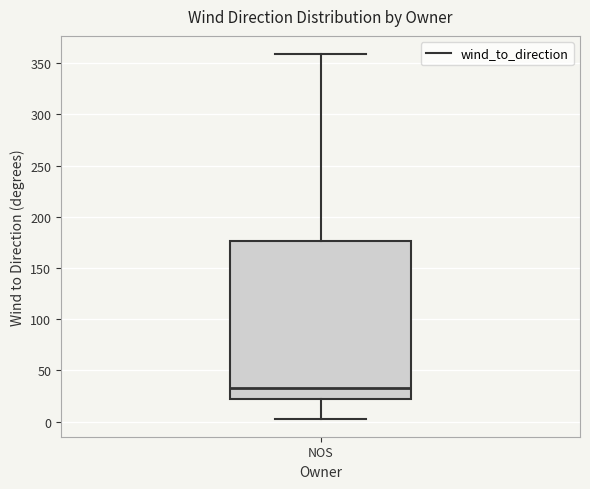

Transcribe this box plot: give where the median line is, the range the box spans, and where the two whiskers end, as read against the y-axis. The values are not printed on the chart, so give them approximately, as read against the axis.

median 35, box 20 to 175, whiskers 5 to 360